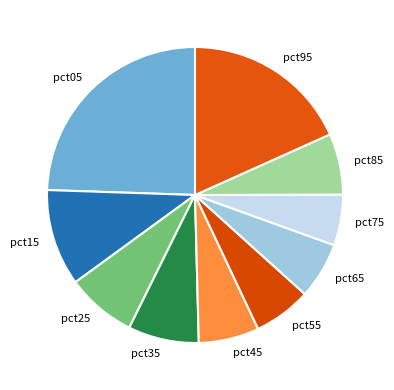

What is the largest slice in the pie chart?

pct05